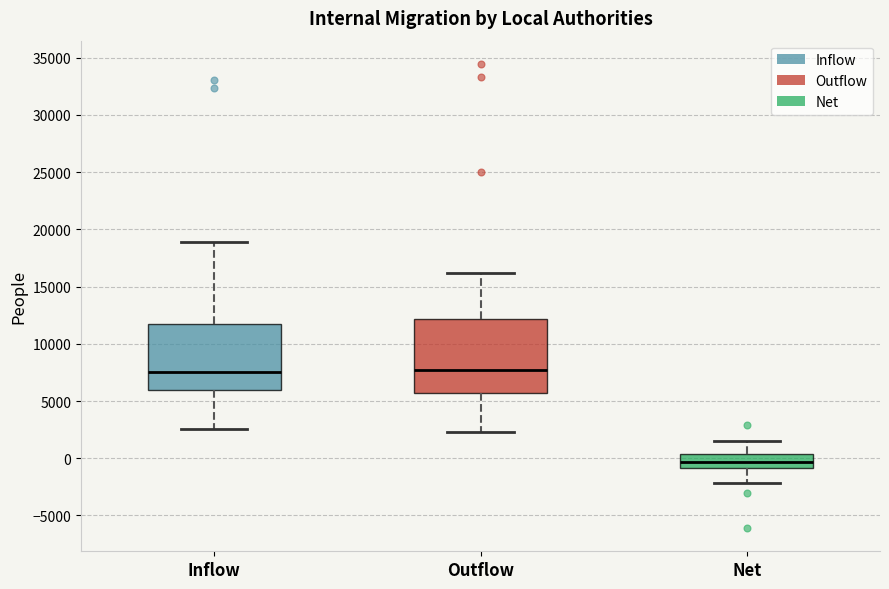

Reading left to right, transcribe this box plot: for each box, give where its median line is, the range the box spans, and where its two whiskers end, as read against the y-axis. The values are not printed on the chart, so give them approximately, as read against the axis.

Inflow: median 7500, box 6000 to 11500, whiskers 2500 to 19000
Outflow: median 7500, box 5500 to 12000, whiskers 2500 to 16000
Net: median -500, box -1000 to 500, whiskers -2000 to 1500